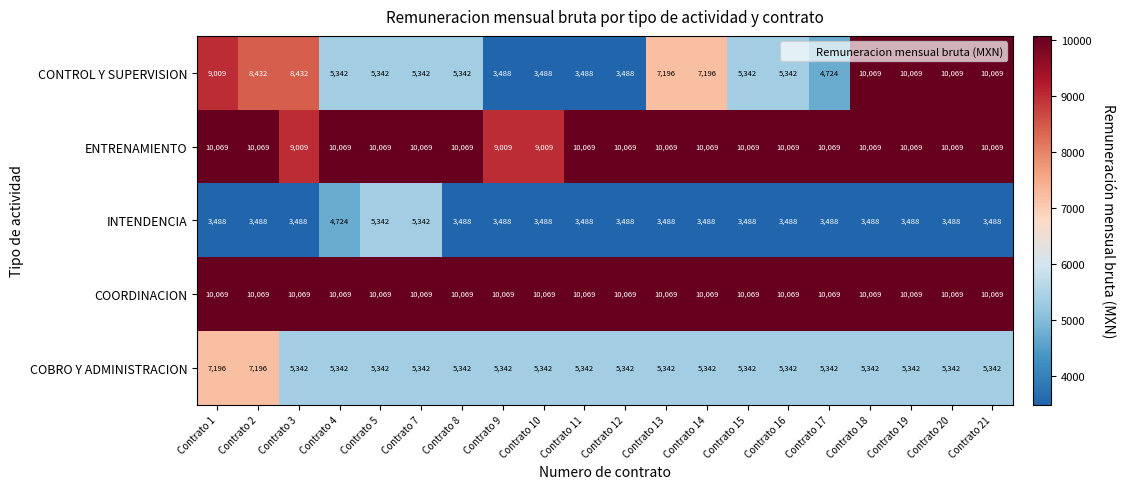

What is the average value of the COORDINACION series?

10069